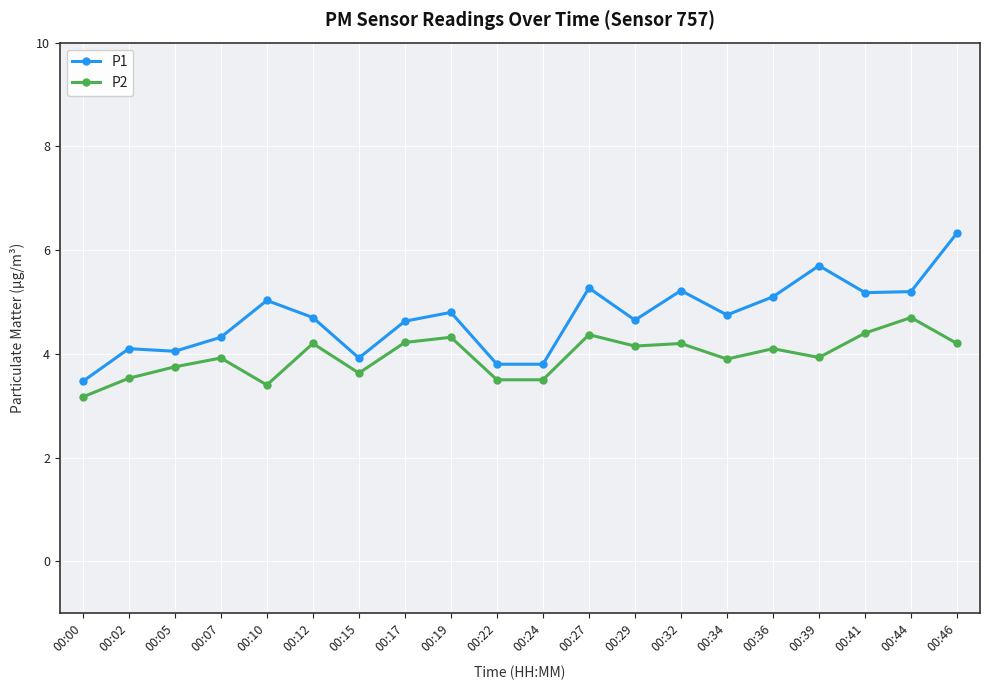

List the series in order of their overall mean, lowest first.

P2, P1